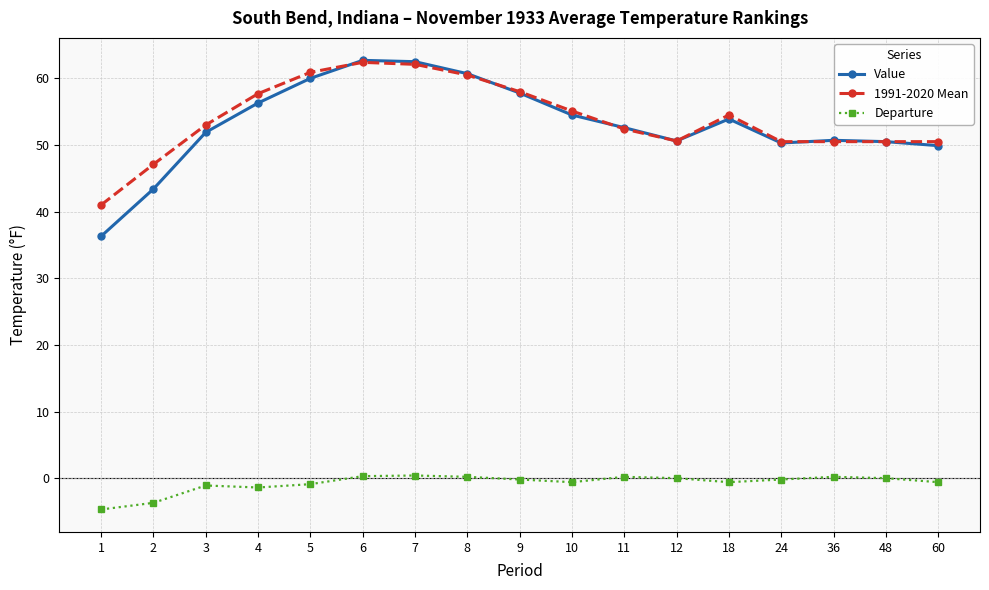

What is the difference between the maximum and minimum values in the Value series?

26.4